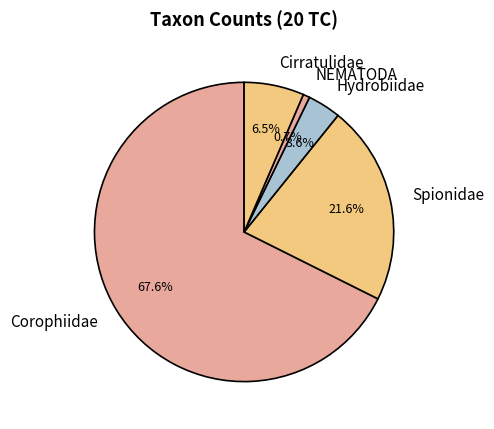

The Spionidae slice represents 22% of the pie. True or false?

True